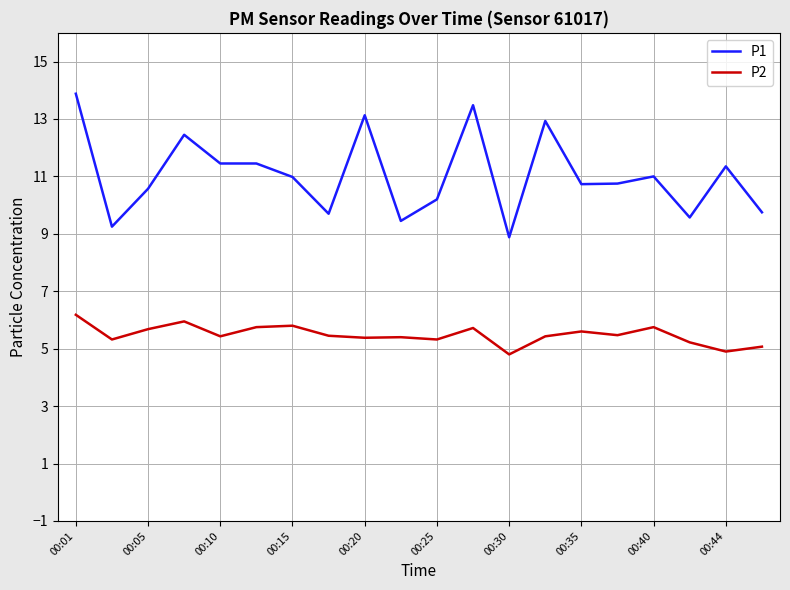

Rank the series by their average value, from lowest to highest.

P2, P1